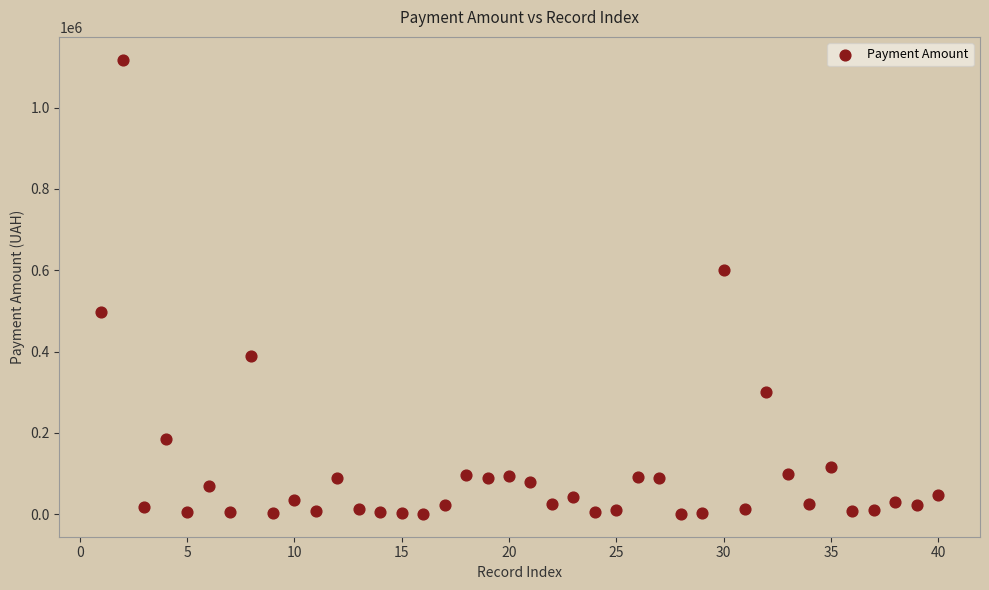

What is the range of Y values (max minus min)?

1117552.0